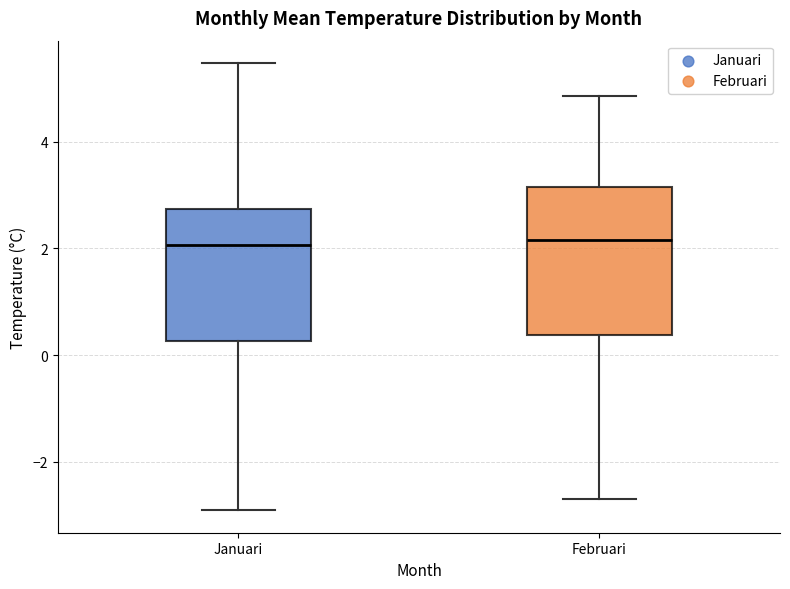

Reading left to right, read every box against the y-axis: the position of its median line, the range the box covers, and the ends of its whiskers. The values are not printed on the chart, so give them approximately, as read against the axis.

Januari: median 2.0, box 0.2 to 2.8, whiskers -3.0 to 5.4
Februari: median 2.2, box 0.4 to 3.2, whiskers -2.6 to 4.8